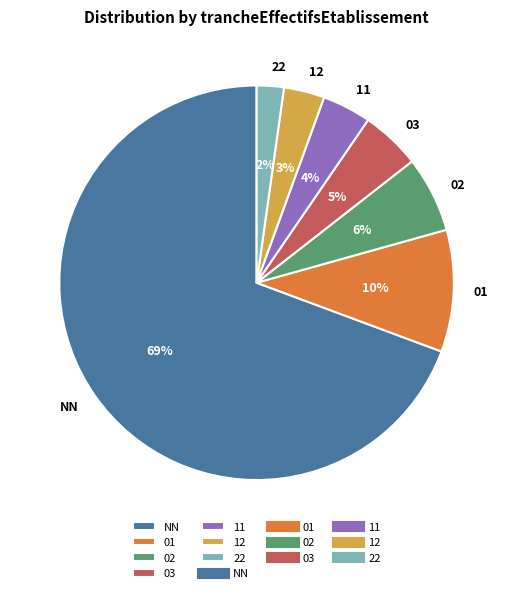

True or false: 22 accounts for 2% of the total.

True